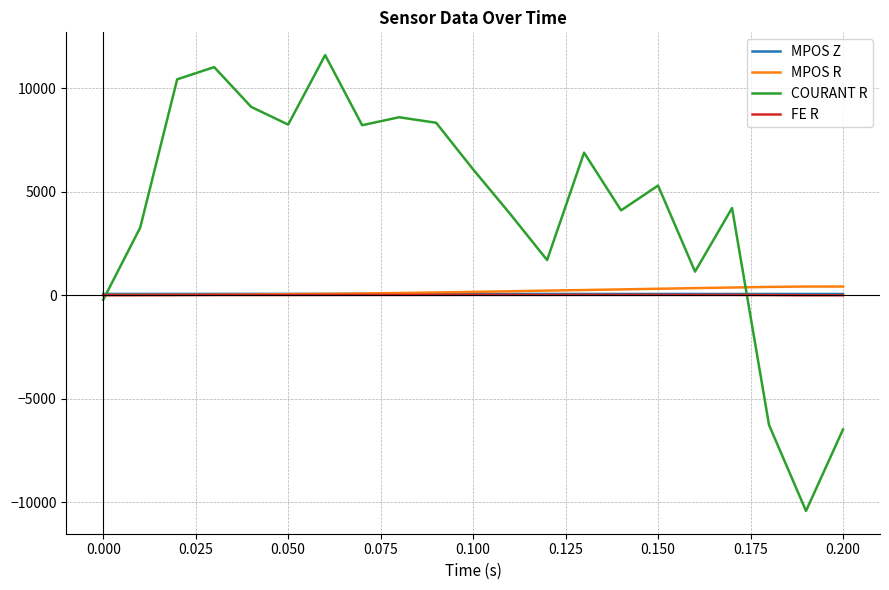

Which series has the largest total across all categories?

COURANT R